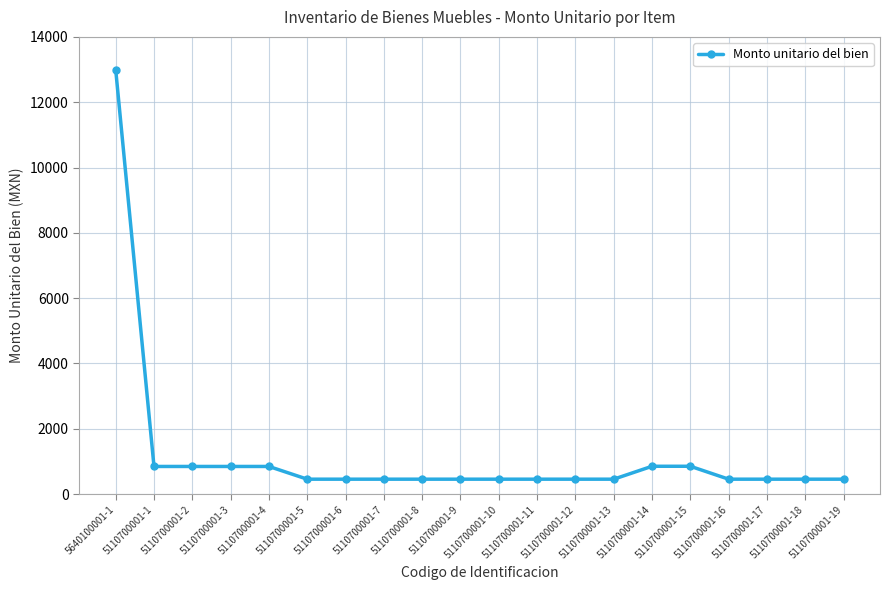

What is the minimum value shown in the chart?

456.1